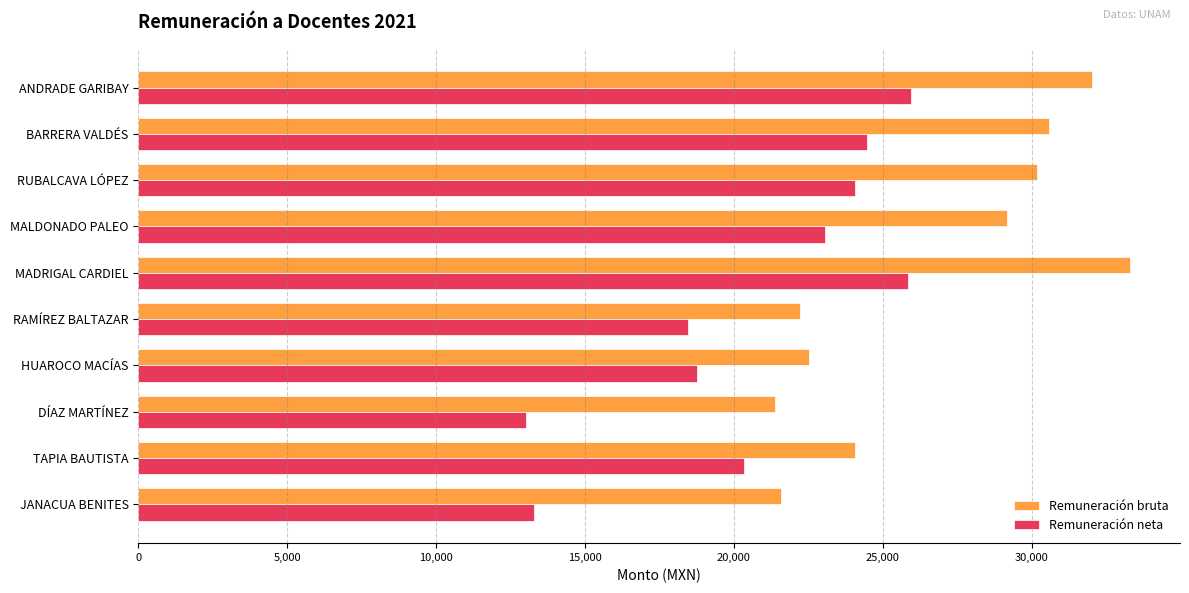

Is the value of Remuneración bruta at ANDRADE GARIBAY greater than the value of Remuneración neta at JANACUA BENITES?

Yes